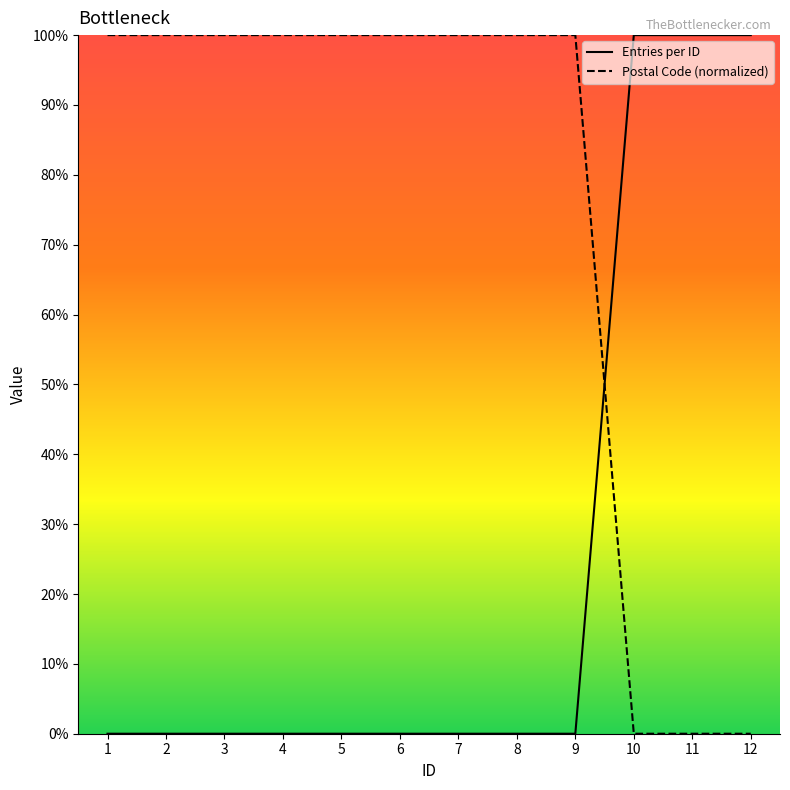

What is the difference between the maximum and minimum values in the Postal Code series?

100